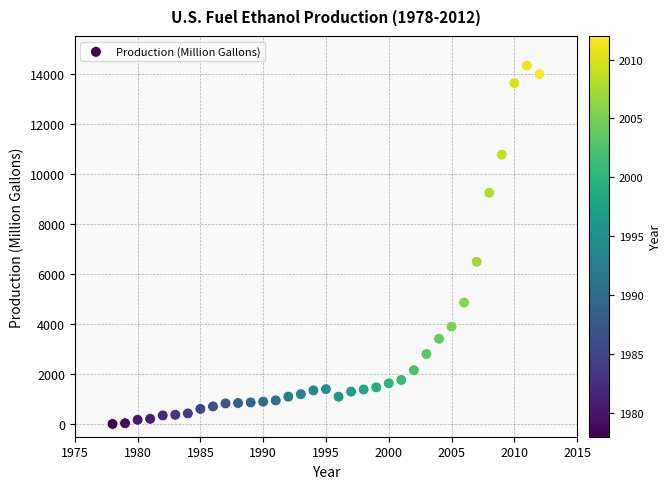

What is the range of Y values (max minus min)?

14309.4